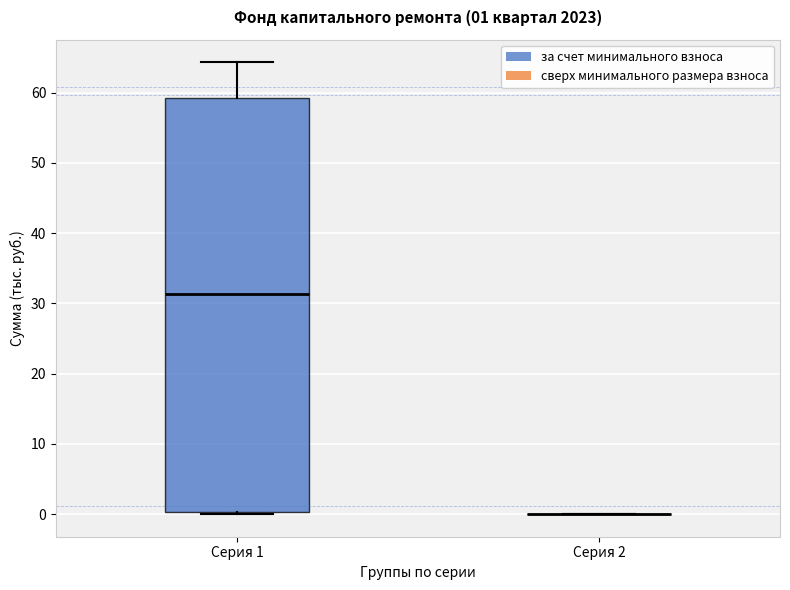

Comparing the boxes themselves (not the whiskers), which one is the tallest?

Серия 1